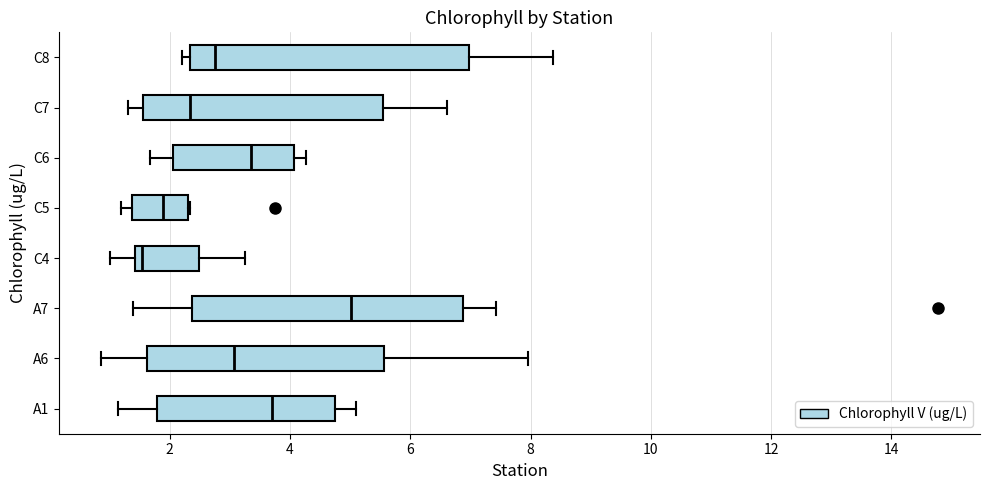

Which box's median line is the furthest to the left?

C4